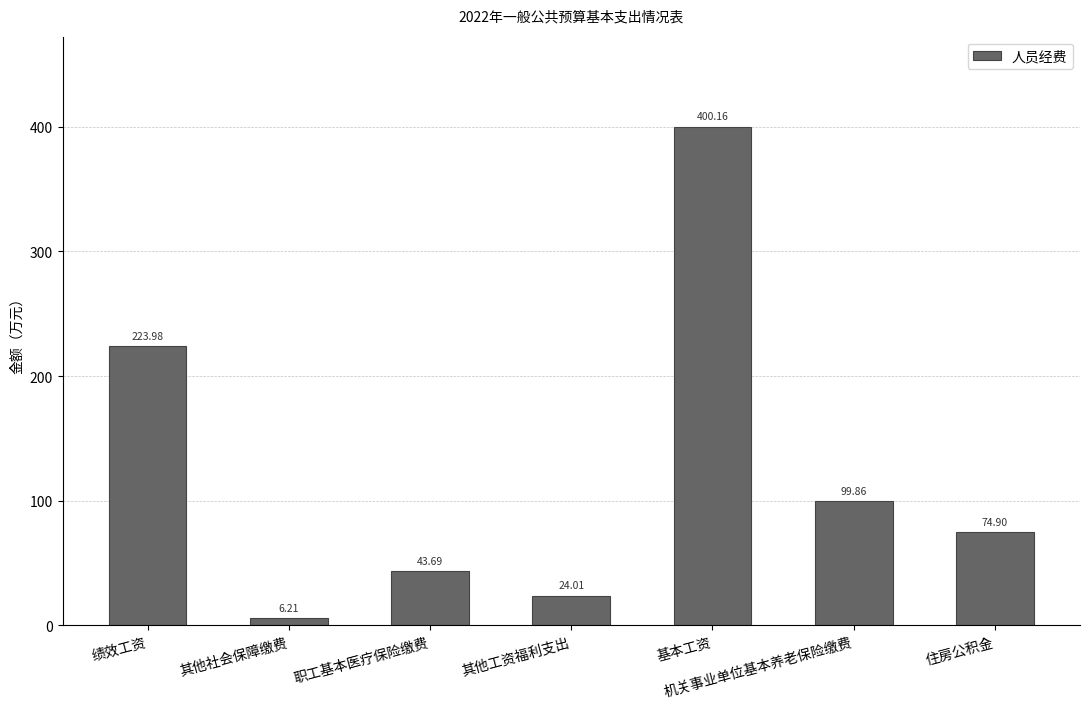

List the labels in order of value, smallest first.

其他社会保障缴费, 其他工资福利支出, 职工基本医疗保险缴费, 住房公积金, 机关事业单位基本养老保险缴费, 绩效工资, 基本工资